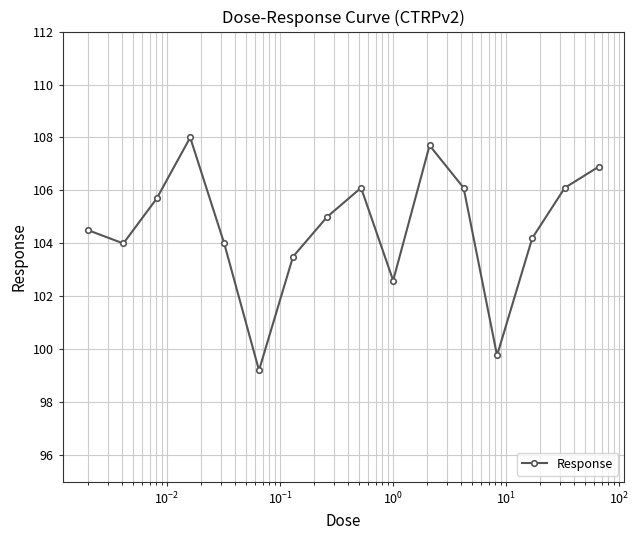

Reading left to right, extract all data points from this chart.

104.5	104.0	105.7	108.0	104.0	99.2	103.5	105.0	106.1	102.6	107.7	106.1	99.8	104.2	106.1	106.9